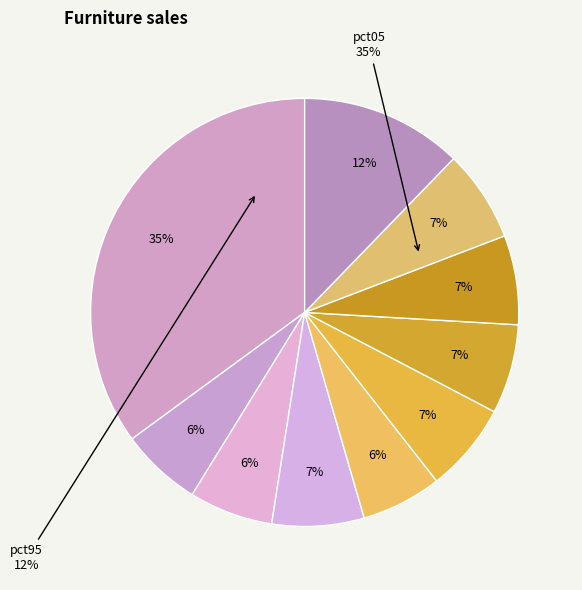

To the nearest percent, what is the combined percentage of pct45 and pct95?

18%